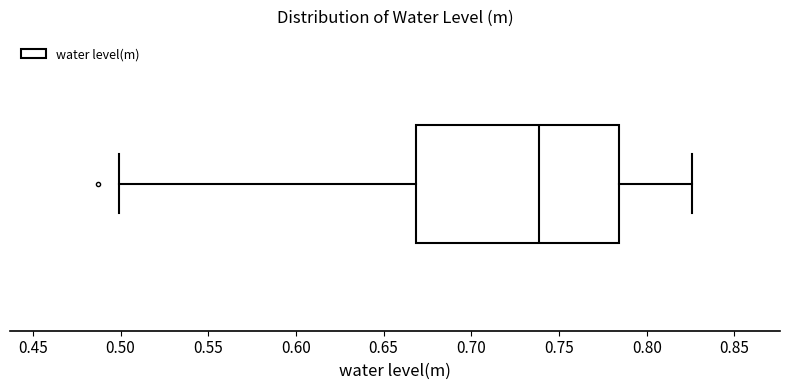

Read this box plot against the x-axis: the position of the median line, the range covered by the box, and the ends of both whiskers. The values are not printed on the chart, so give them approximately, as read against the axis.

median 0.740, box 0.670 to 0.785, whiskers 0.500 to 0.825